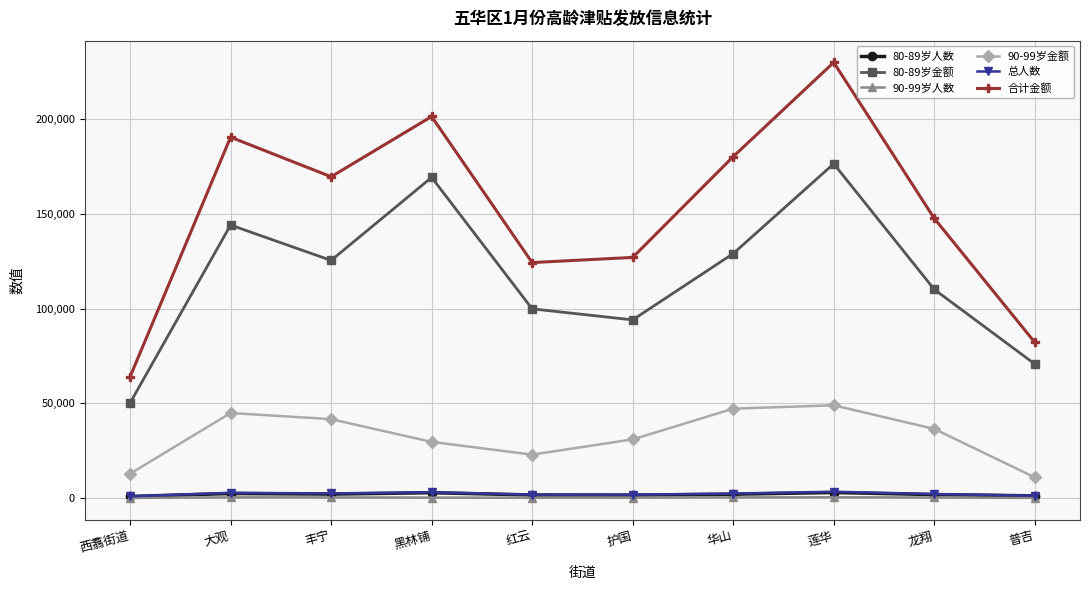

What is the label of the 2nd point from the right?

龙翔